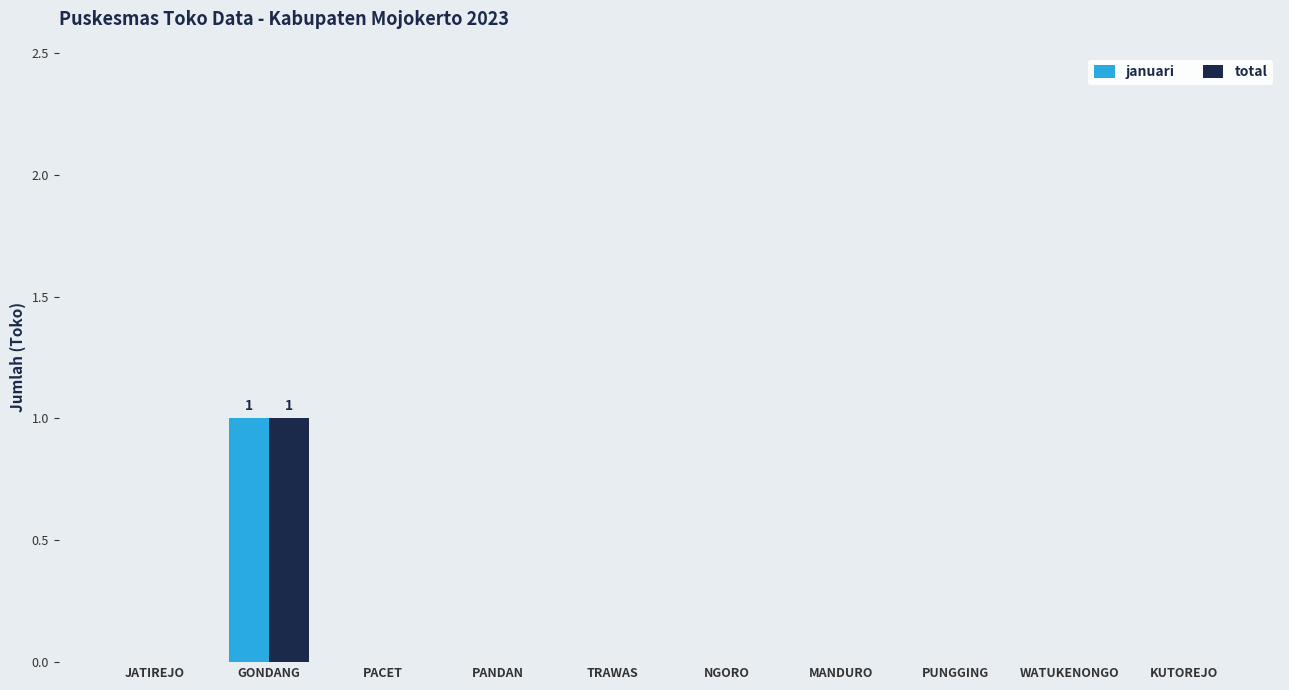

How many januari values are between 0 and 1?

10